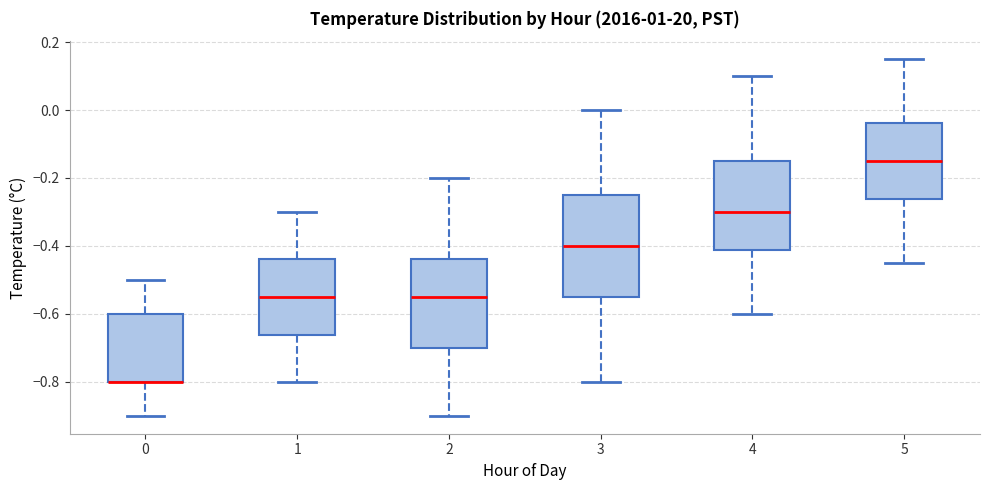

Comparing the boxes themselves (not the whiskers), which one is the tallest?

3